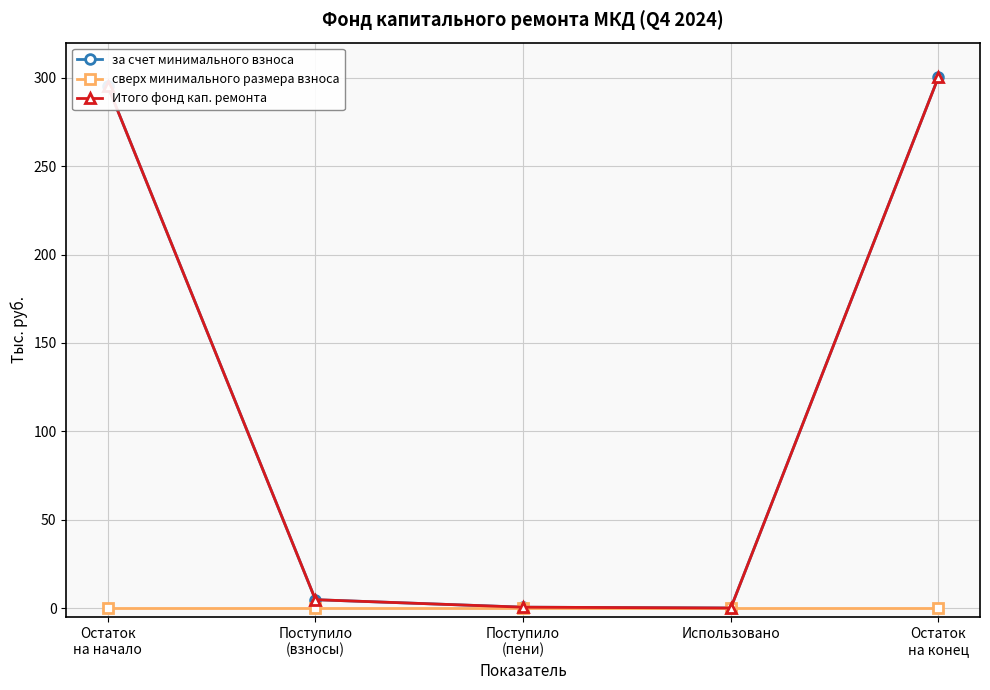

Reading right to left, what are all the values shown in this chart?

за счет минимального взноса: 300.6	0.0	0.5	4.7	295.4
сверх минимального размера взноса: 0.0	0.0	0.0	0.0	0.0
Итого фонд кап. ремонта: 300.6	0.0	0.5	4.7	295.4